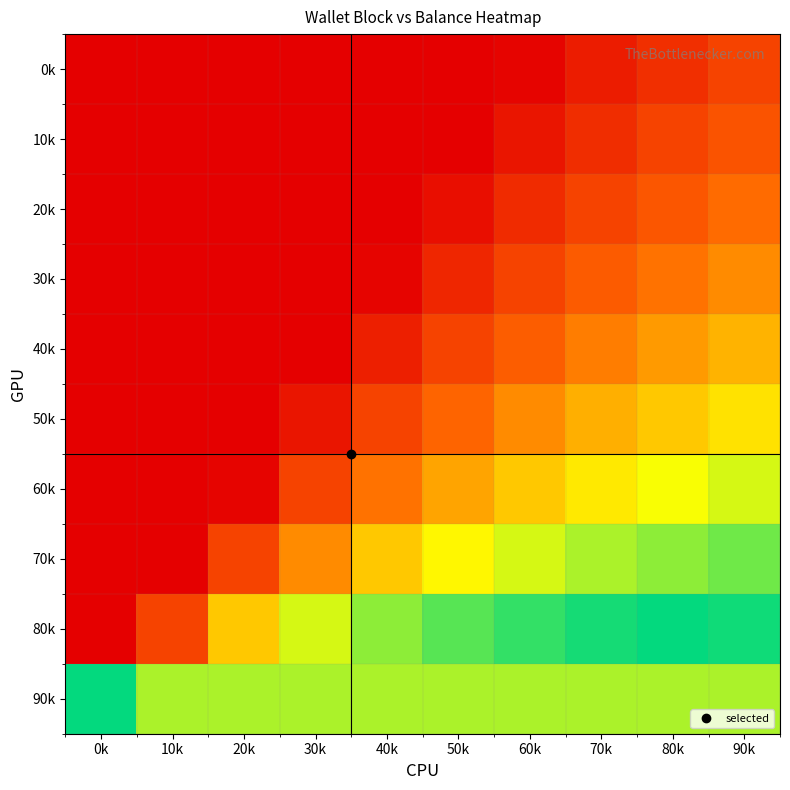

Which series has the widest spread of values?

80k